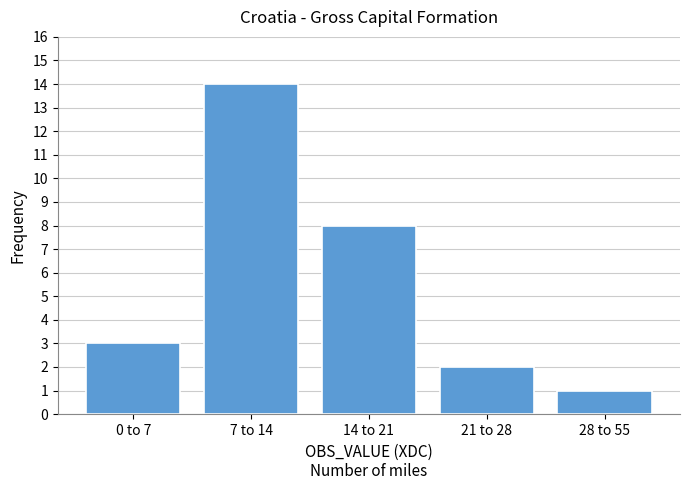

Reading left to right, extract all data points from this chart.

0 to 7=3	7 to 14=14	14 to 21=8	21 to 28=2	28 to 55=1